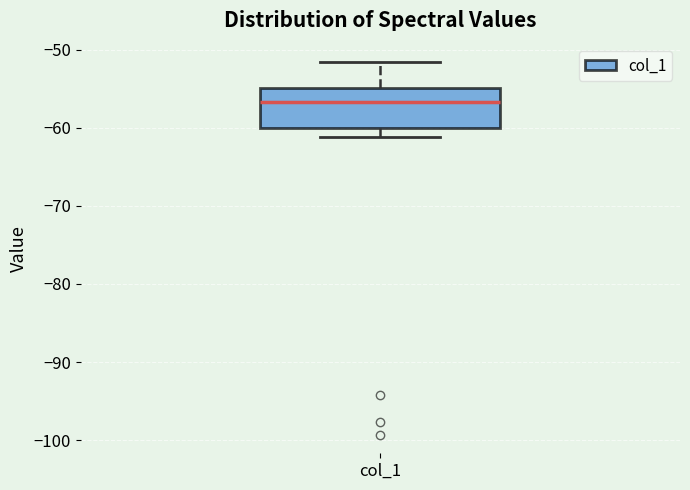

Read this box plot against the y-axis: the position of the median line, the range covered by the box, and the ends of both whiskers. The values are not printed on the chart, so give them approximately, as read against the axis.

median -57, box -60 to -55, whiskers -61 to -52